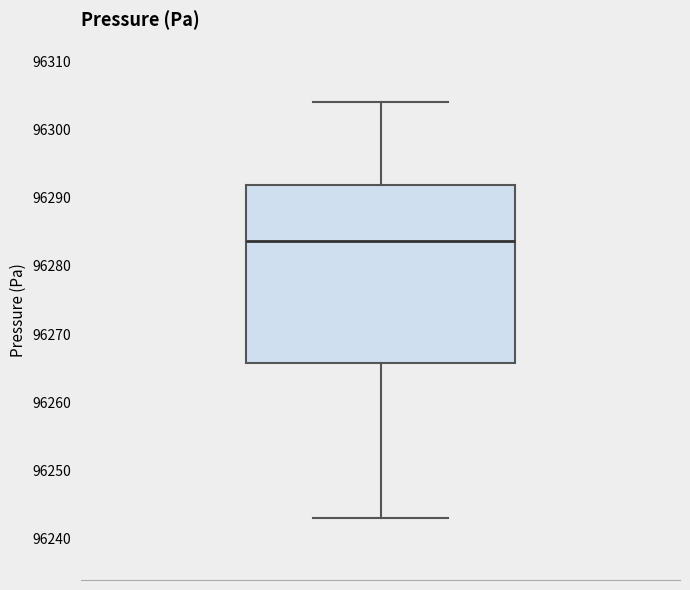

Transcribe this box plot: give where the median line is, the range the box spans, and where the two whiskers end, as read against the y-axis. The values are not printed on the chart, so give them approximately, as read against the axis.

median 96284, box 96266 to 96292, whiskers 96243 to 96304